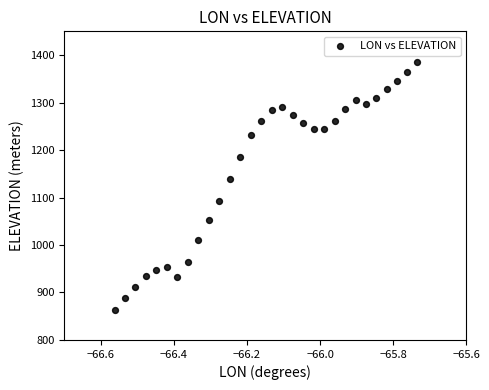

What Y value in the scatter plot is closest to 1124?

1140.1